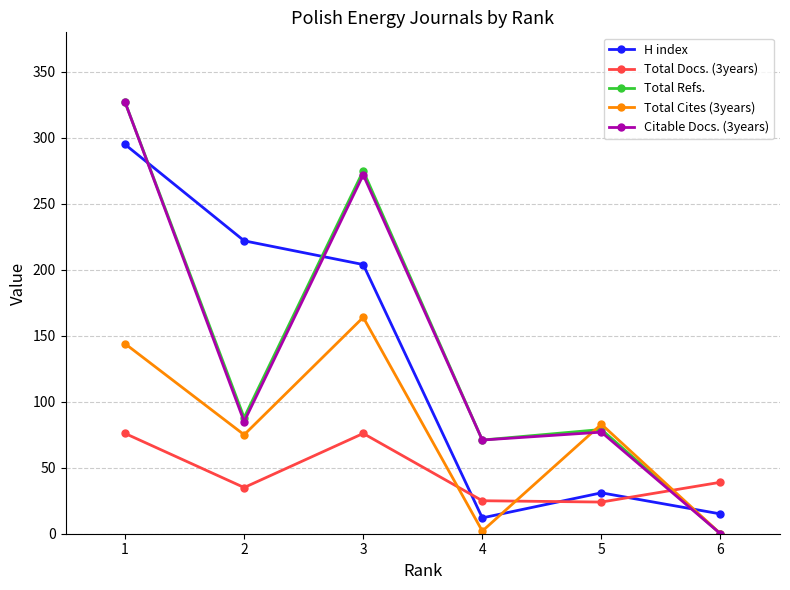

Where is the first local maximum for H index?

5